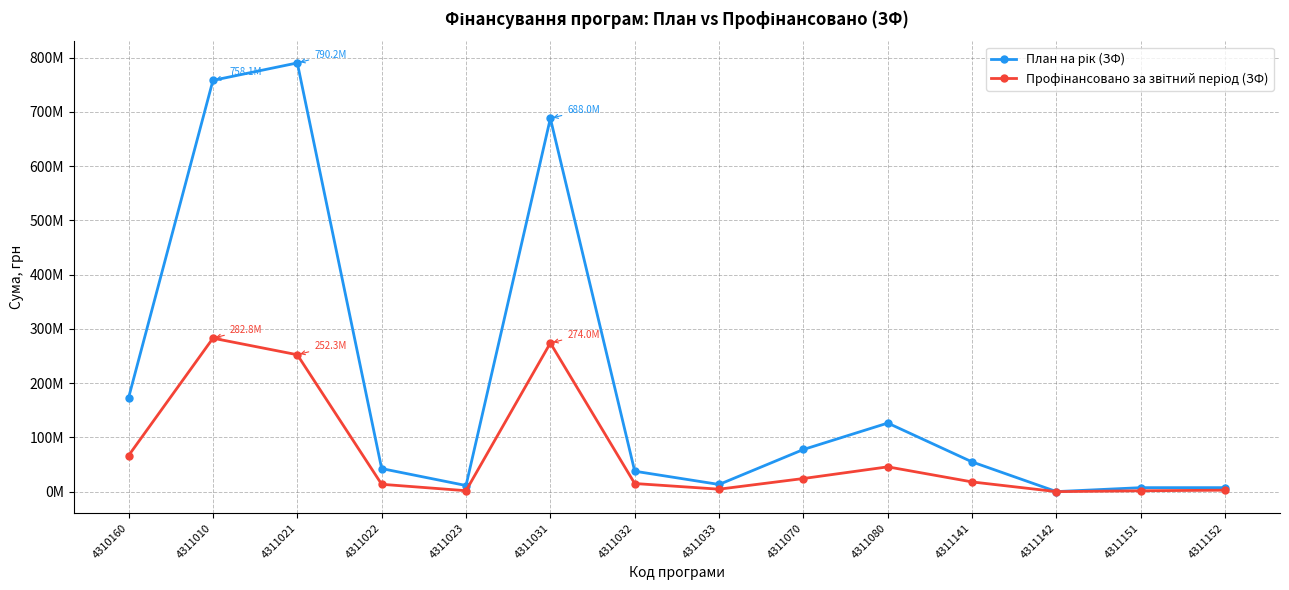

Does the chart have visible grid lines?

Yes